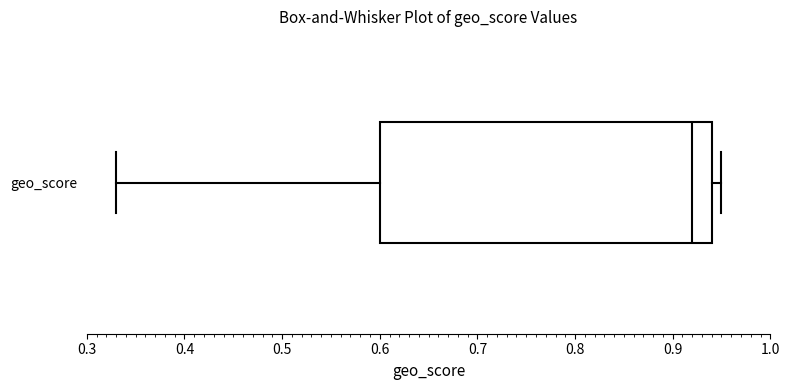

Where does the median line of the box for geo_score sit on the x-axis? The values are not printed on the chart, so give them approximately, as read against the axis.

0.92